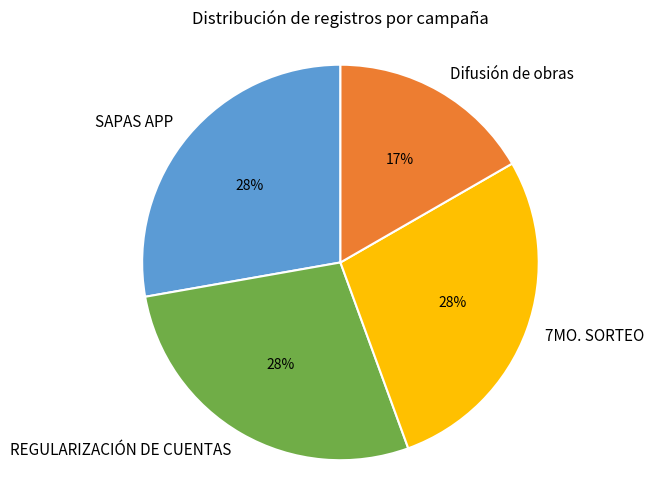

Combined, do SAPAS APP and 7MO. SORTEO account for over 50%?

Yes